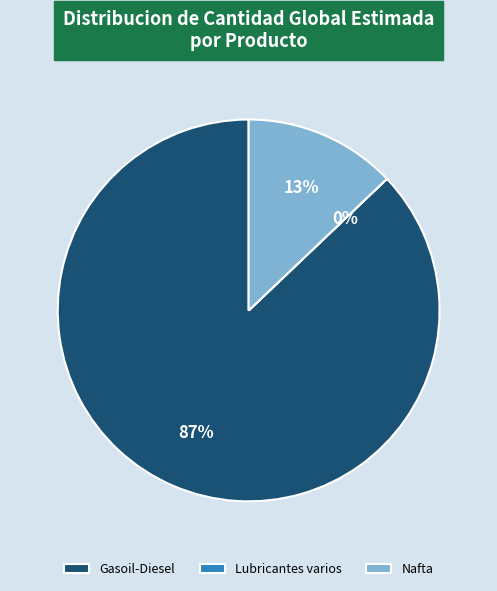

What is the ratio of the value at Nafta to the value at Gasoil-Diesel?

0.1